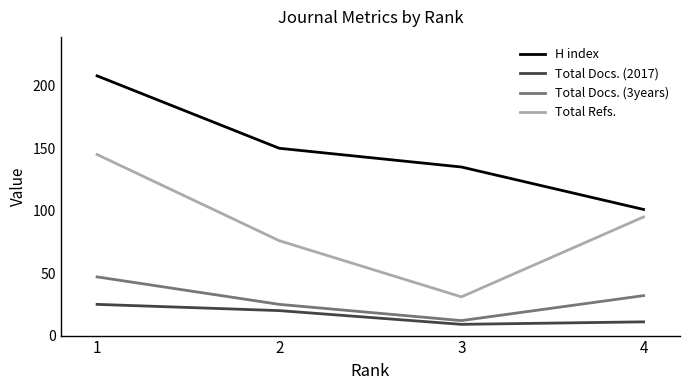

At 4, list the series in order from smallest to largest.

Total Docs. (2017), Total Docs. (3years), Total Refs., H index